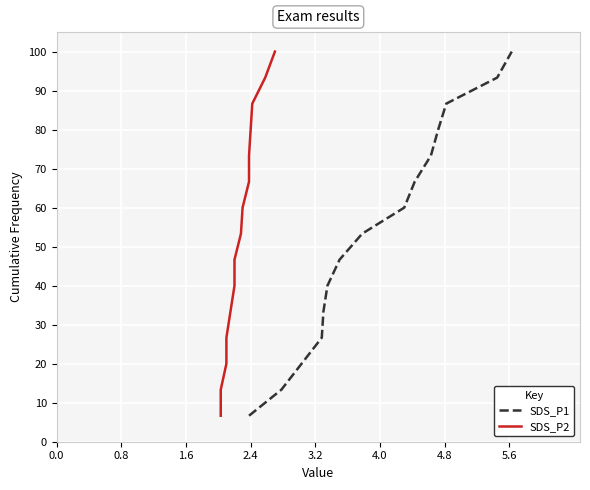

What is the maximum value for SDS_P1?

100.0